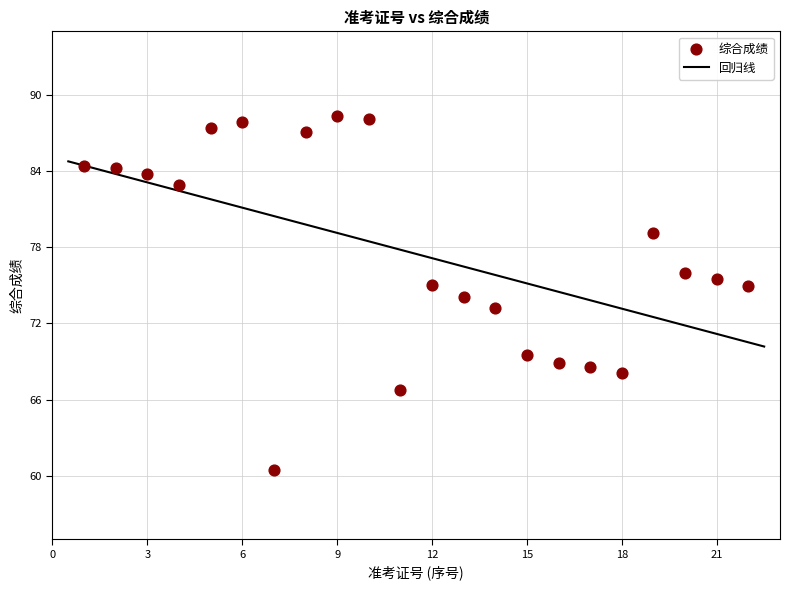

What is the range of X values (max minus min)?

21.0